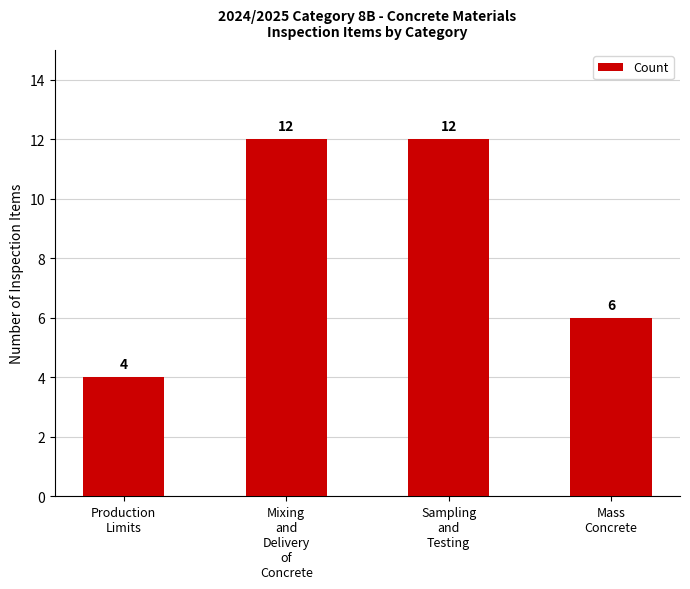

How many values are below 12?

2